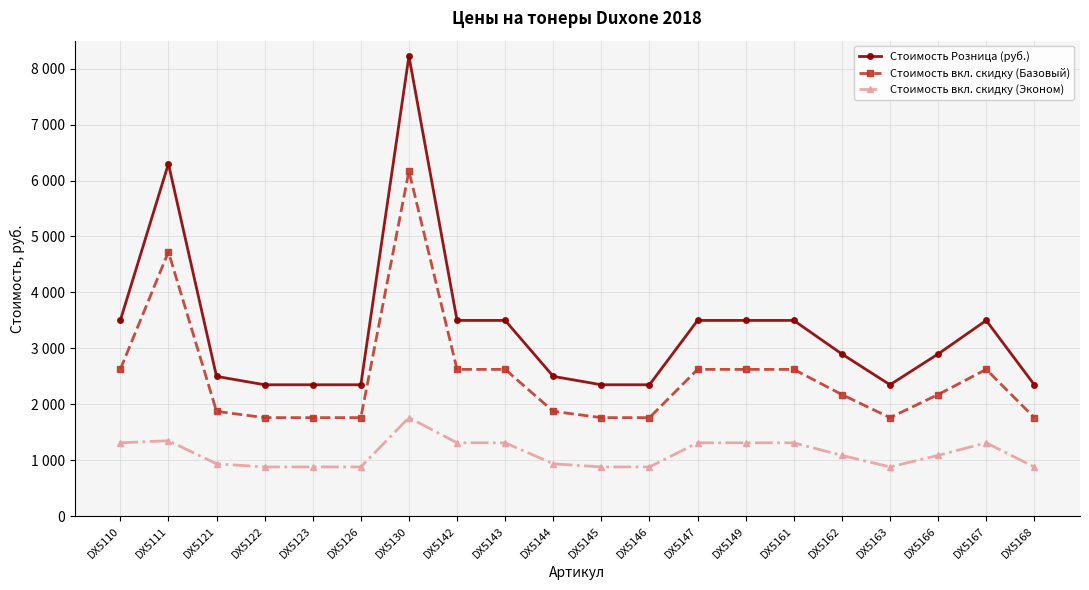

Rank the categories by Стоимость вкл. скидку (Базовый) value from lowest to highest.

DX5122, DX5123, DX5126, DX5145, DX5146, DX5163, DX5168, DX5121, DX5144, DX5162, DX5166, DX5110, DX5142, DX5143, DX5147, DX5149, DX5161, DX5167, DX5111, DX5130